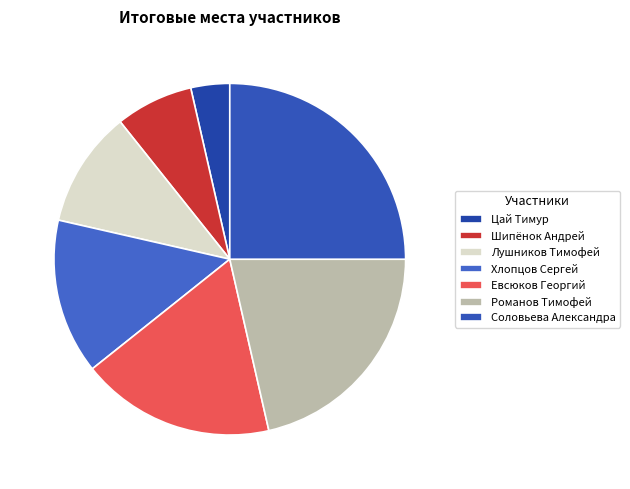

Count the number of slices in the pie.

7